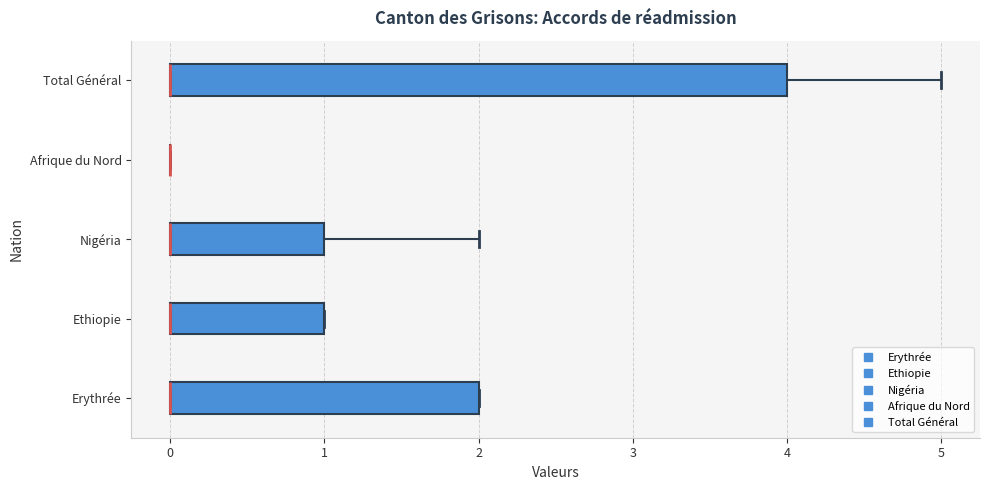

Reading bottom to top, transcribe this box plot: for each box, give where its median line is, the range the box spans, and where its two whiskers end, as read against the x-axis. The values are not printed on the chart, so give them approximately, as read against the axis.

Erythrée: median 0 (drawn on the box's left edge), box 0 to 2, whiskers 0 to 2
Ethiopie: median 0 (drawn on the box's left edge), box 0 to 1, whiskers 0 to 1
Nigéria: median 0 (drawn on the box's left edge), box 0 to 1, whiskers 0 to 2
Afrique du Nord: box collapsed to a line at 0, whiskers 0 to 0
Total Général: median 0 (drawn on the box's left edge), box 0 to 4, whiskers 0 to 5